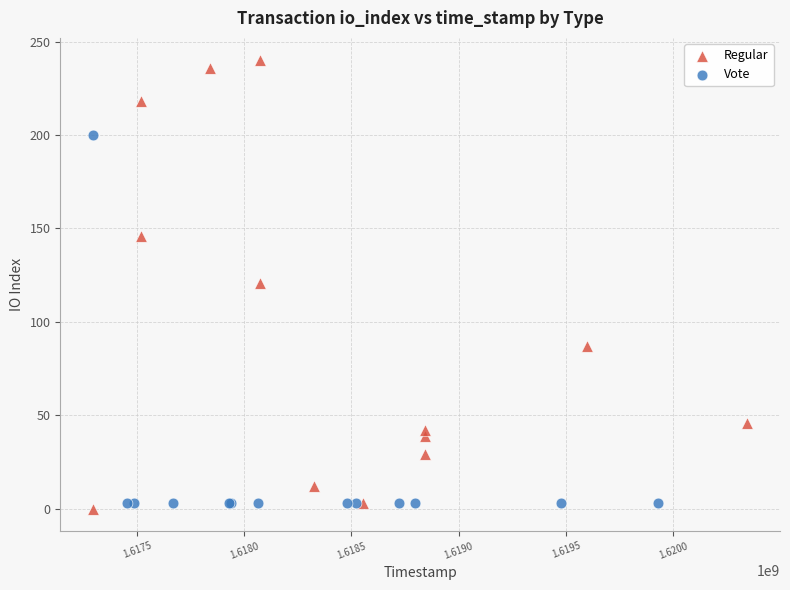

Which series contains the highest Y value?

Regular